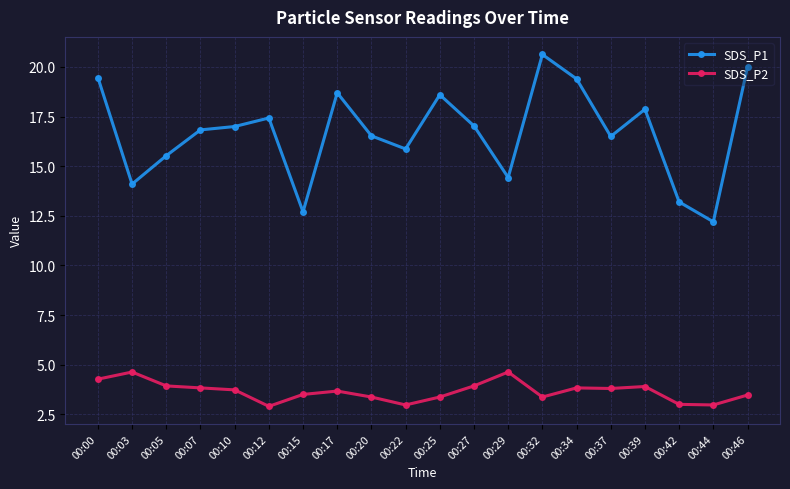

What is the difference between the highest and lowest values at 00:37?

12.7